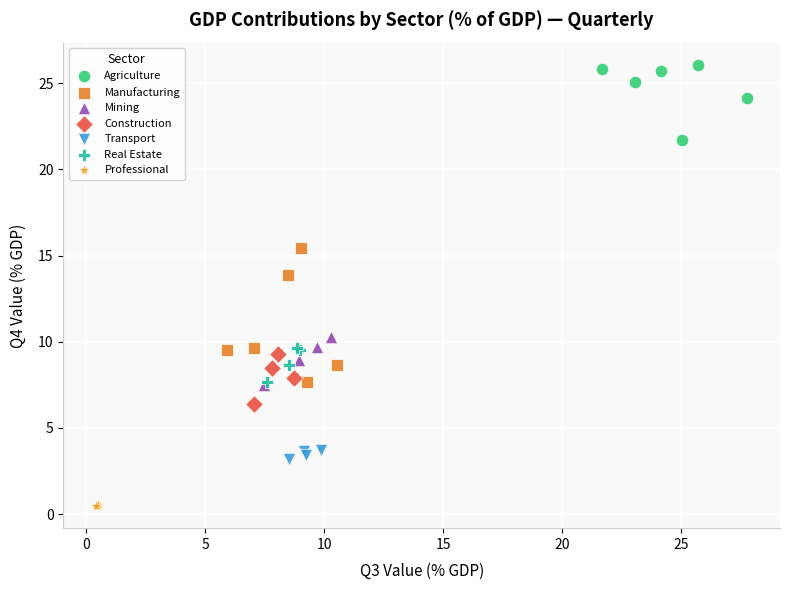

Which series reaches the minimum Y coordinate?

Professional